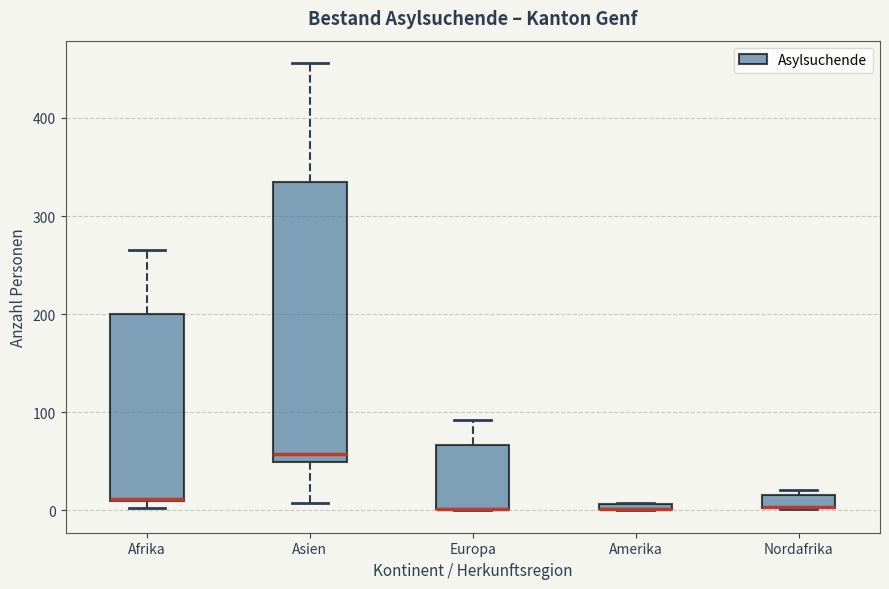

Comparing the boxes themselves (not the whiskers), which one is the tallest?

Asien